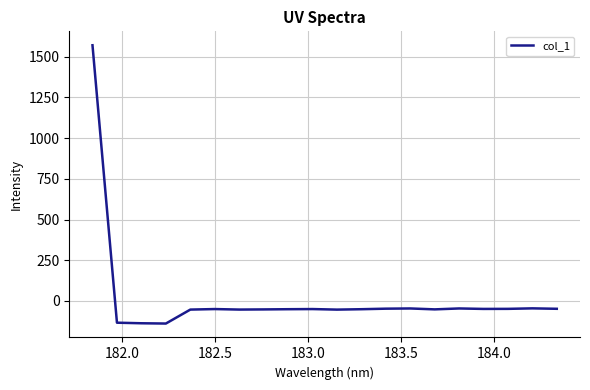

How many values are below -49?

12